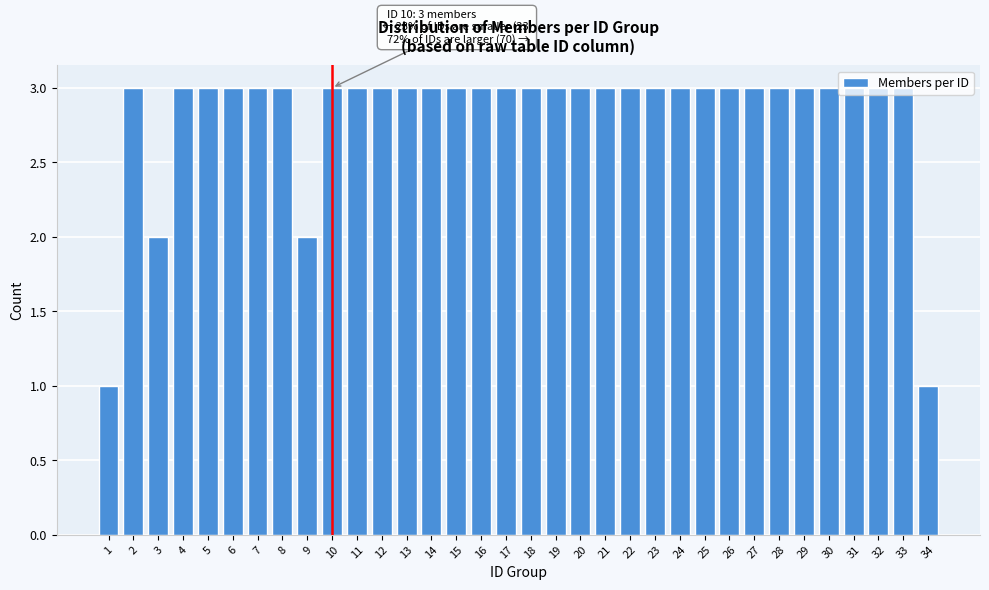

Is it true that the value at 11 is 3?

True